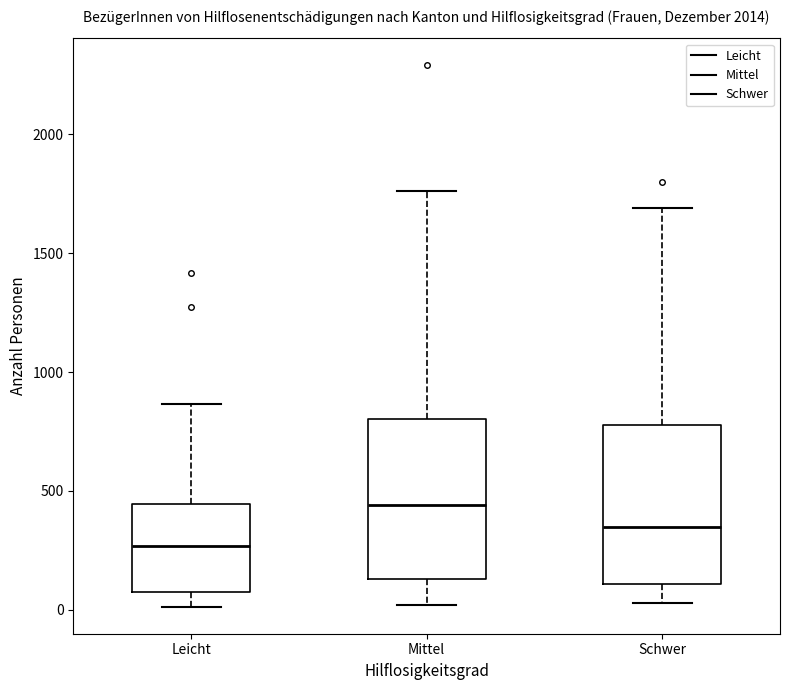

Where is the lower edge of the box for Leicht on the y-axis? The values are not printed on the chart, so give them approximately, as read against the axis.

50